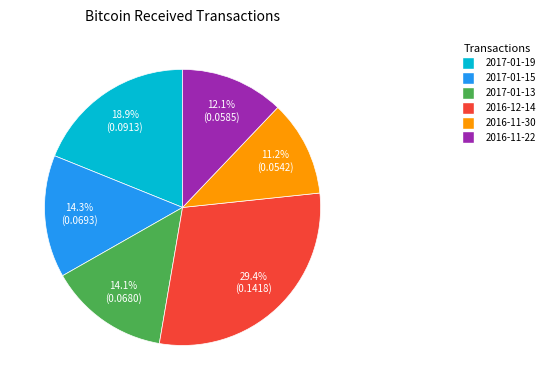

Does any single category account for the majority?

No